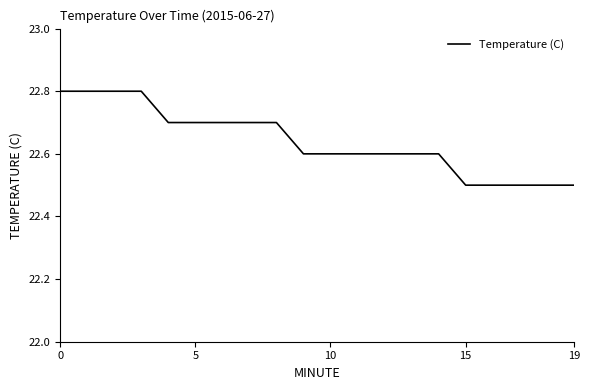

What is the maximum value shown in the chart?

22.8